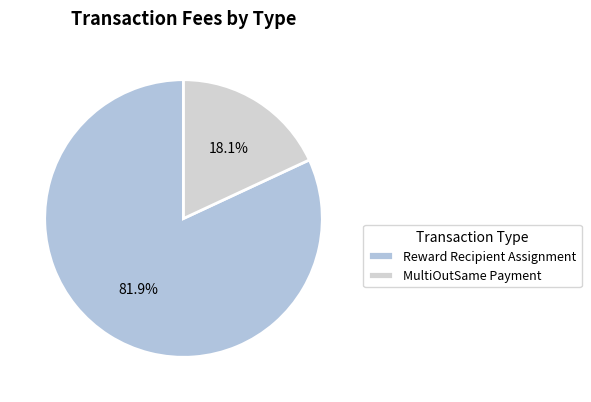

Which has a higher value, MultiOutSame Payment or Reward Recipient Assignment?

Reward Recipient Assignment